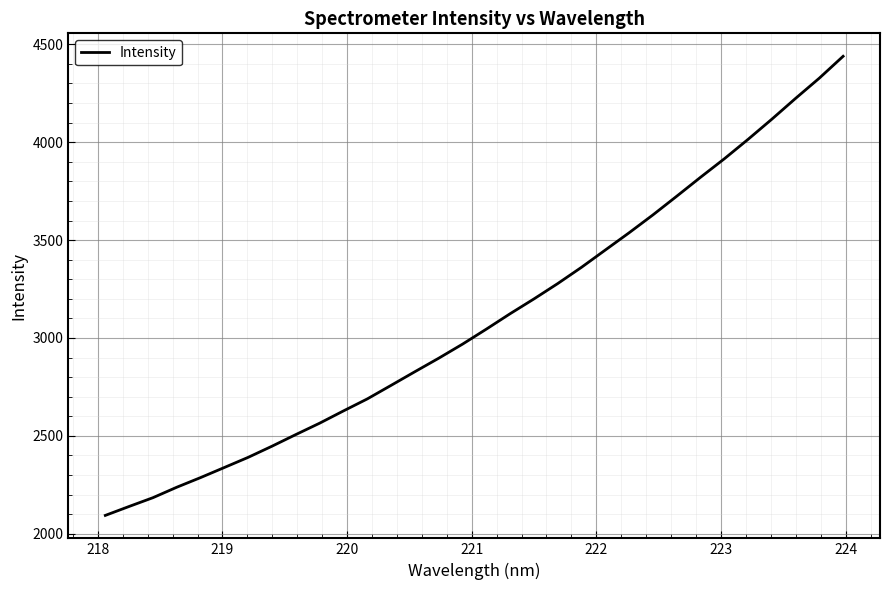

What is the minimum value shown in the chart?

2093.5